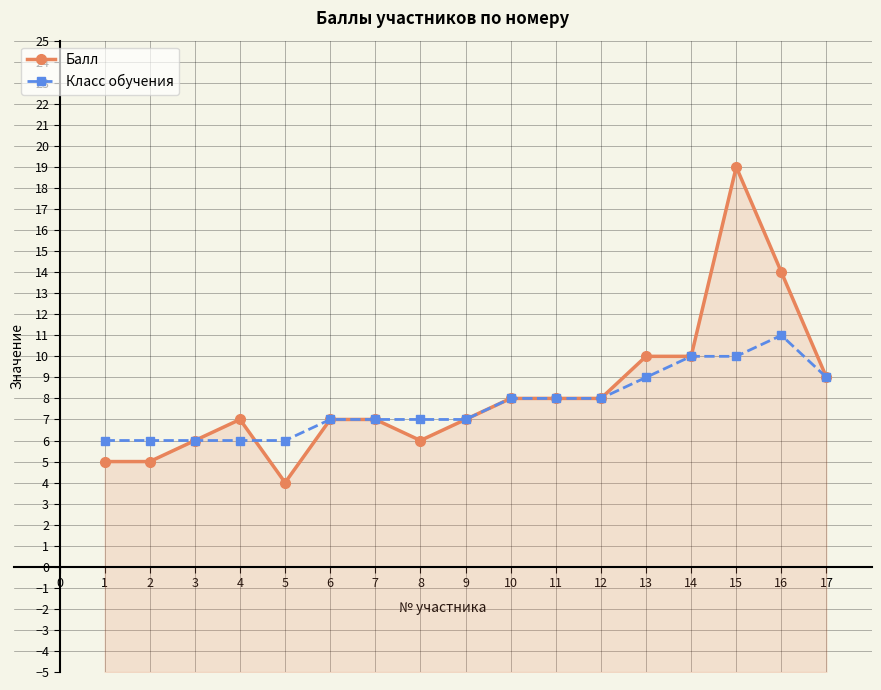

Reading right to left, list all the values displayed in this chart.

Балл: 9	14	19	10	10	8	8	8	7	6	7	7	4	7	6	5	5
Класс обучения: 9	11	10	10	9	8	8	8	7	7	7	7	6	6	6	6	6